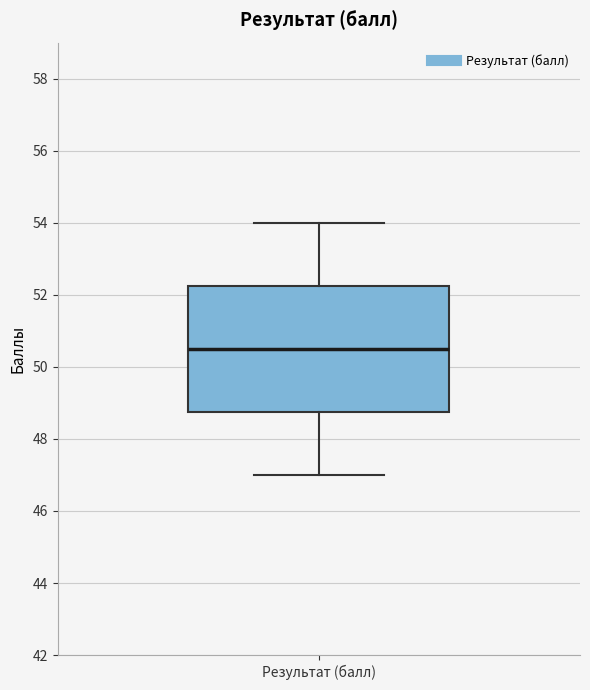

Where is the upper edge of the box for Результат (балл) on the y-axis? The values are not printed on the chart, so give them approximately, as read against the axis.

52.2